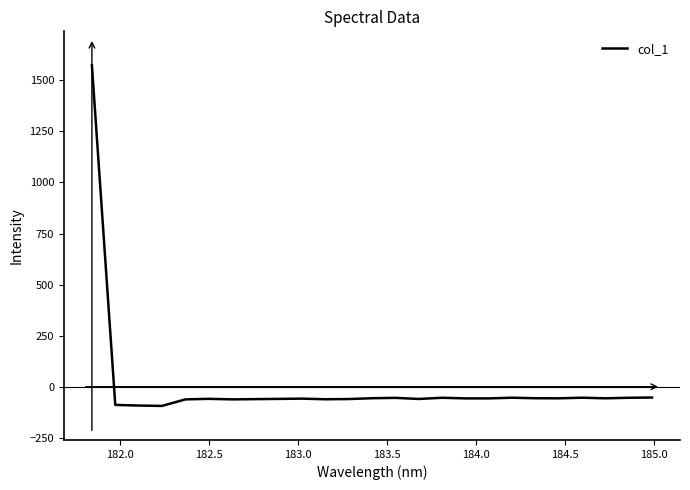

What is the minimum value shown in the chart?

-94.0